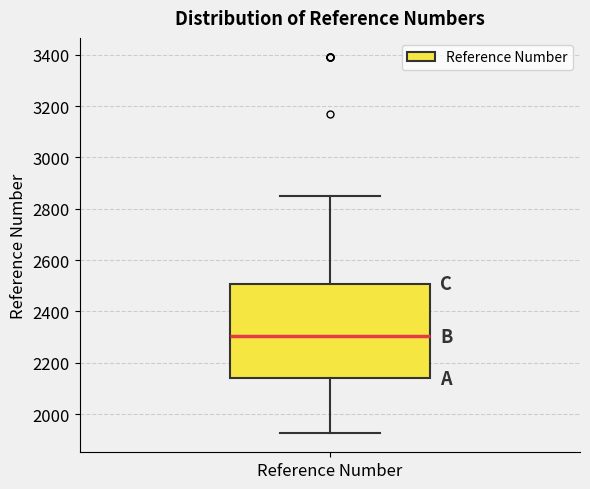

Transcribe this box plot: give where the median line is, the range the box spans, and where the two whiskers end, as read against the y-axis. The values are not printed on the chart, so give them approximately, as read against the axis.

median 2300, box 2140 to 2500, whiskers 1920 to 2860